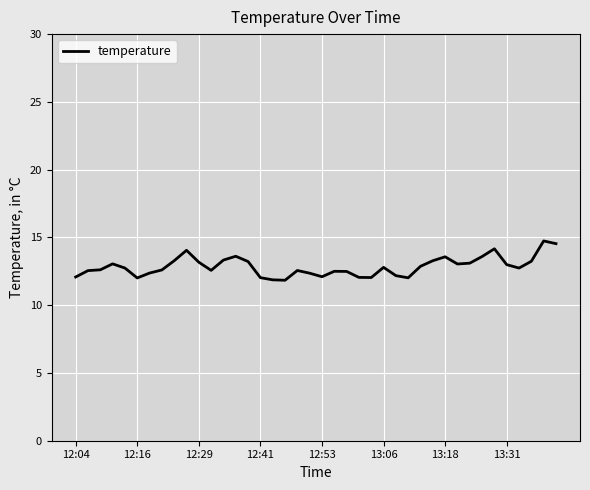

What is the difference between the maximum and minimum values?

2.9